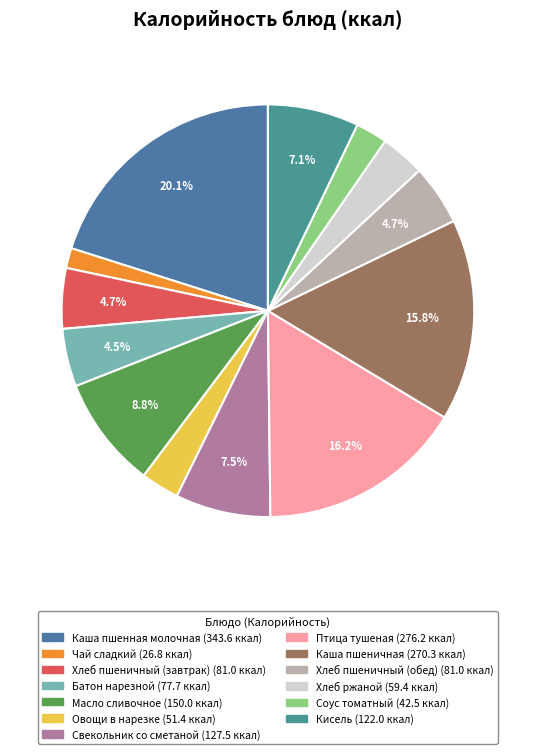

To the nearest percent, what percentage of the pie is Каша пшеничная?

16%